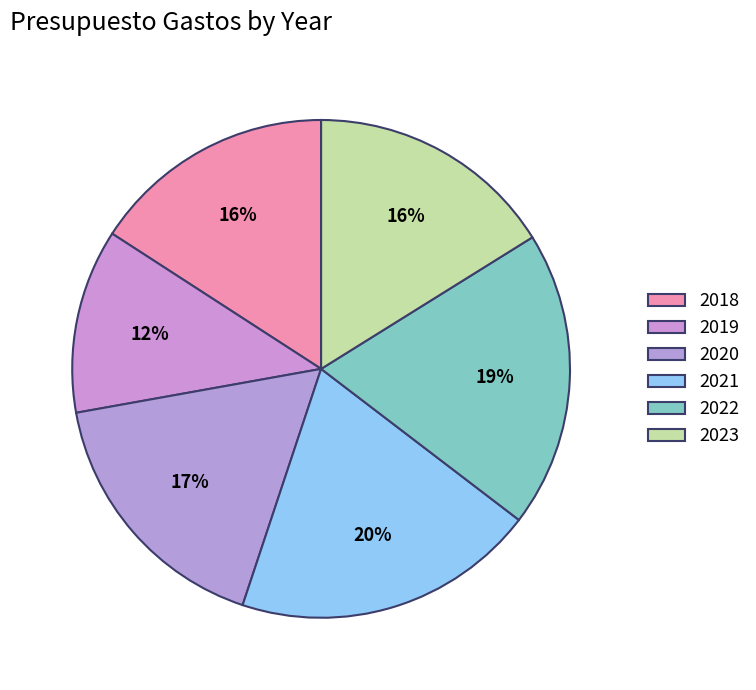

How many slices are in this pie chart?

6